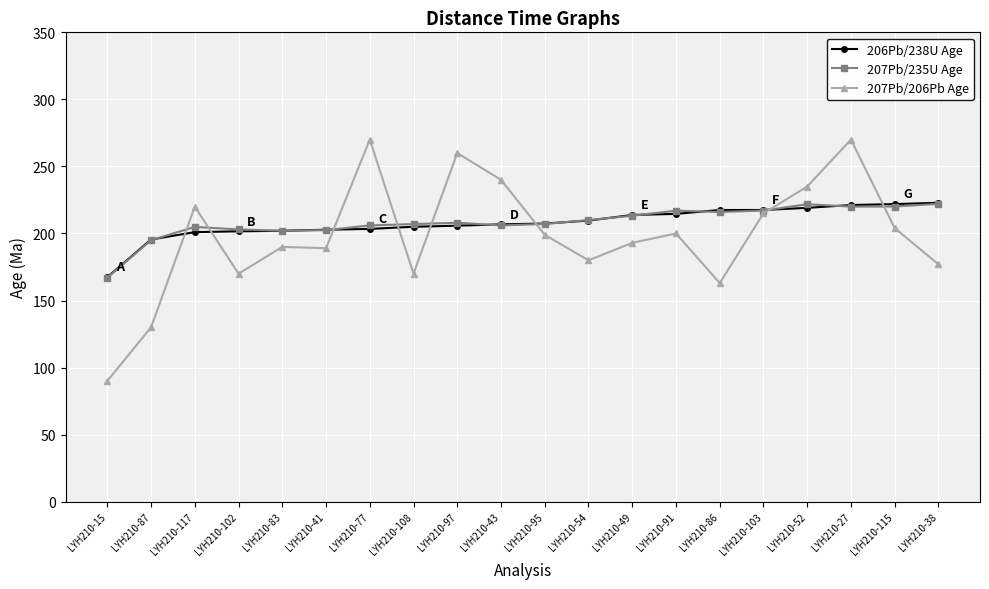

Where is the first local minimum for 207Pb/206Pb Age?

LYH210-102